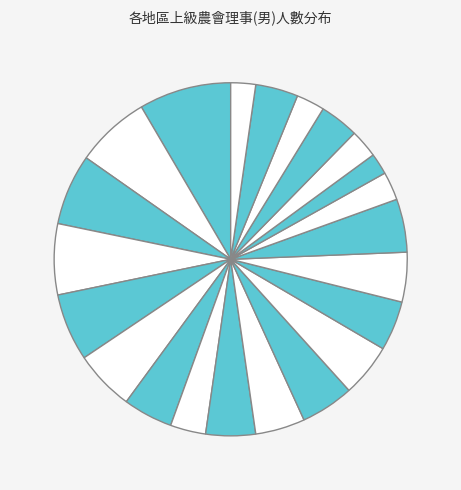

How many segments does this pie chart have?

22